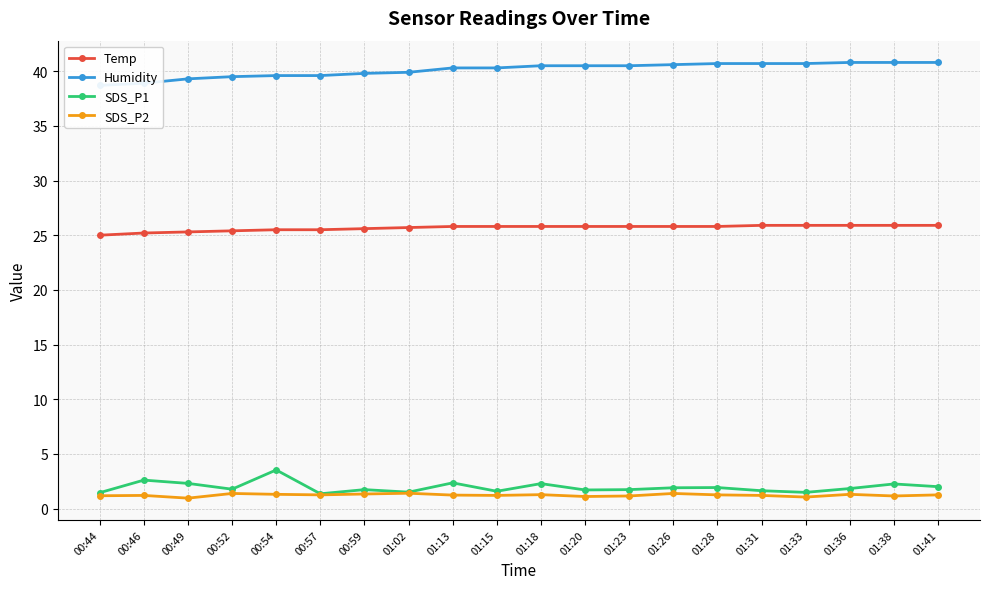

What is the greatest value displayed?

40.8